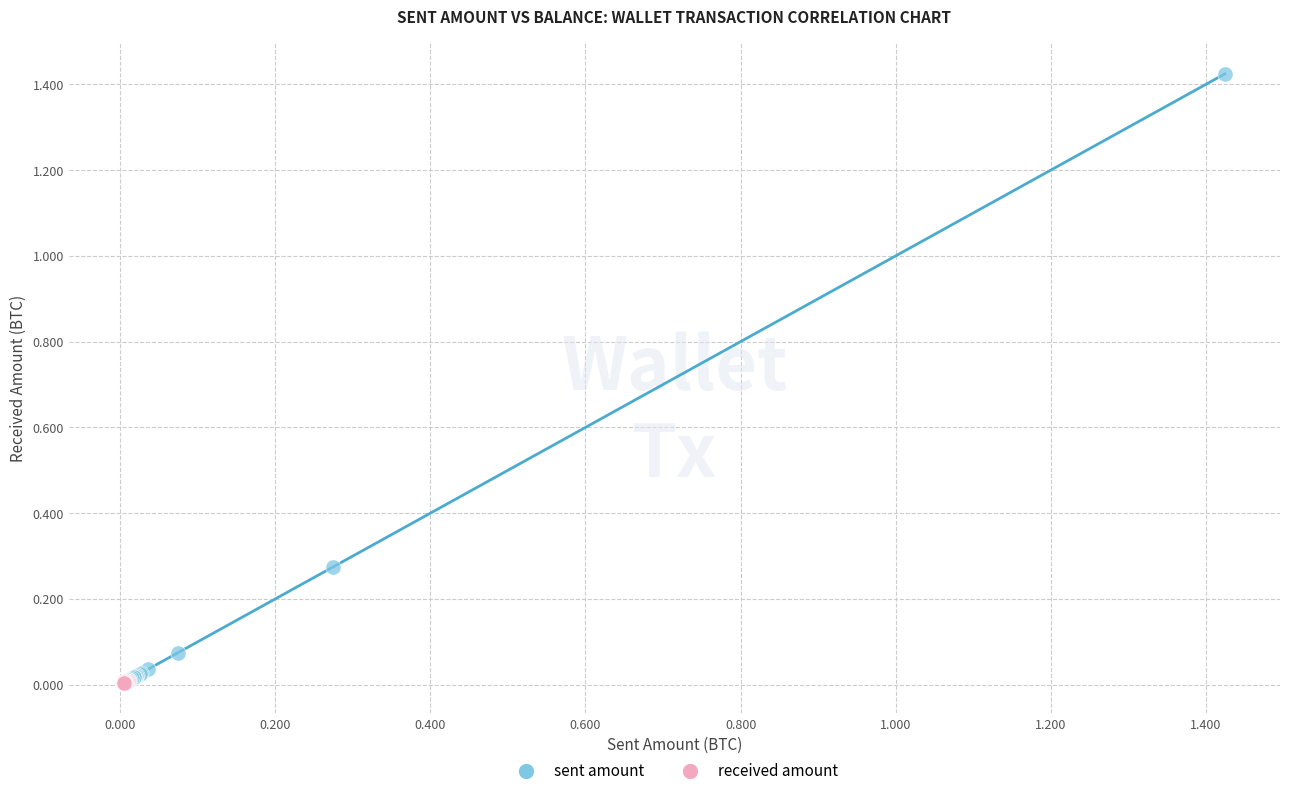

Which series reaches the maximum Y coordinate?

sent amount